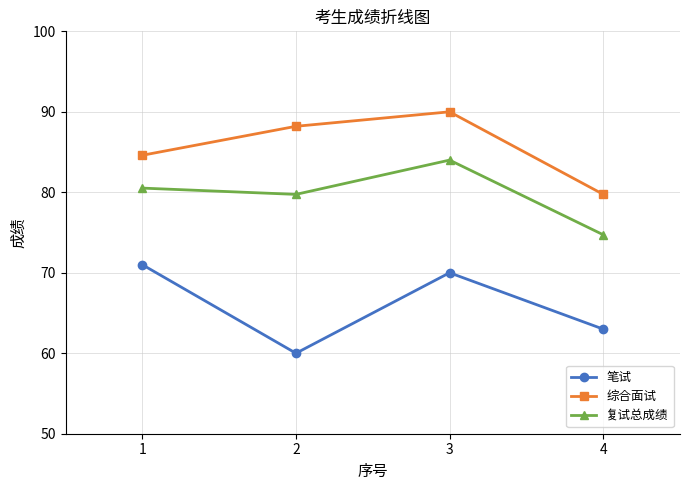

Is it true that 复试总成绩 equals 29.5 at 2?

False